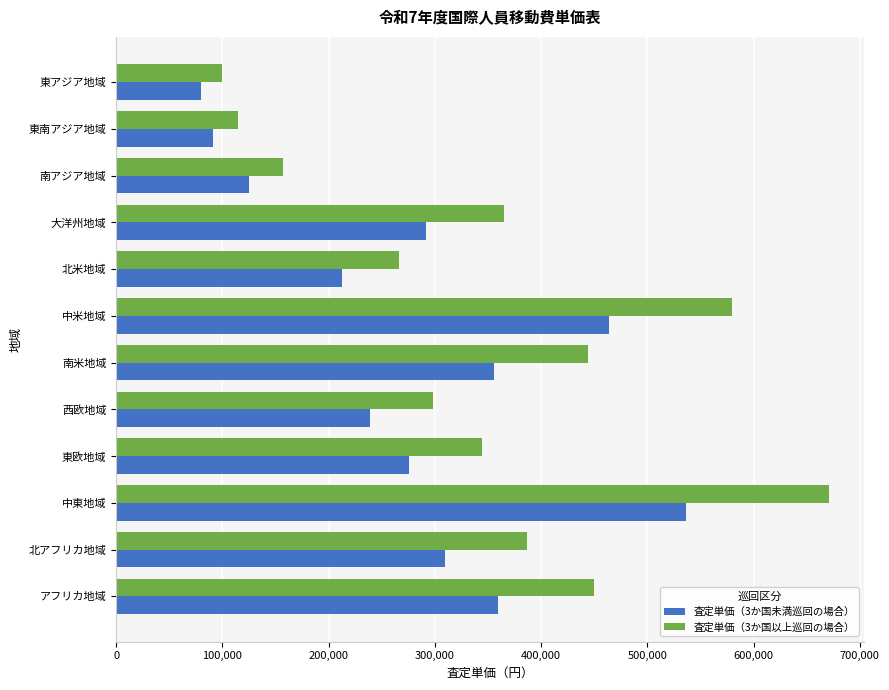

At which label is 査定単価（3か国未満巡回の場合） closest to 308193?

北アフリカ地域